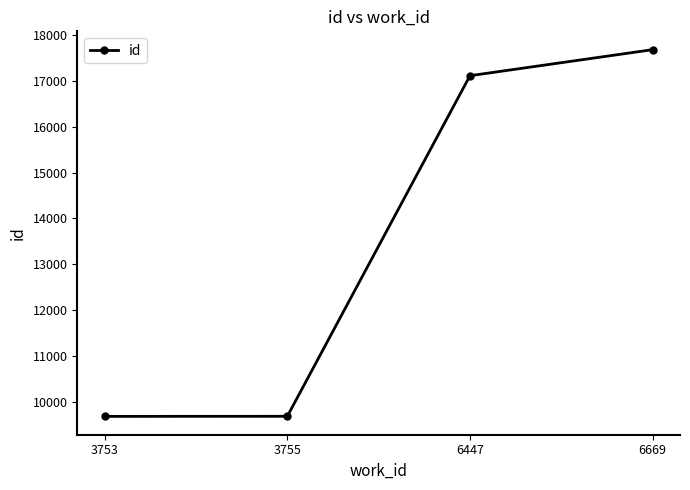

True or false: there are more than 0 points higher than both neighbors.

False